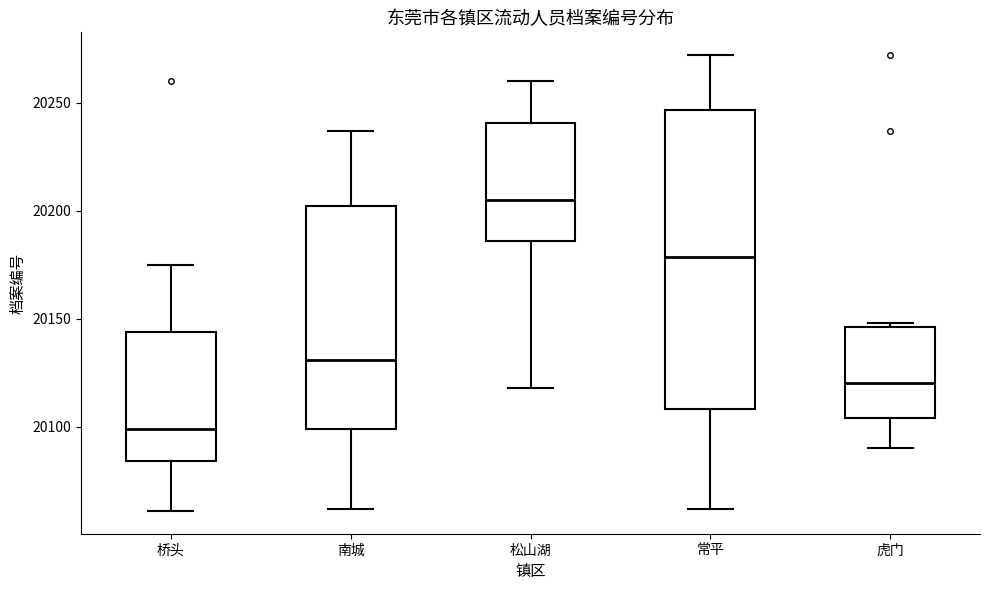

Where does the median line of the box for 桥头 sit on the y-axis? The values are not printed on the chart, so give them approximately, as read against the axis.

20100